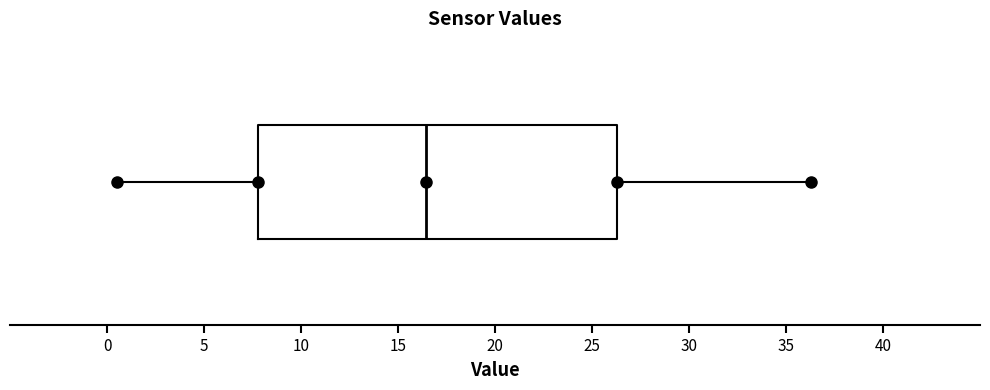

Read this box plot against the x-axis: the position of the median line, the range covered by the box, and the ends of both whiskers. The values are not printed on the chart, so give them approximately, as read against the axis.

median 16.5, box 8.0 to 26.5, whiskers 0.5 to 36.5